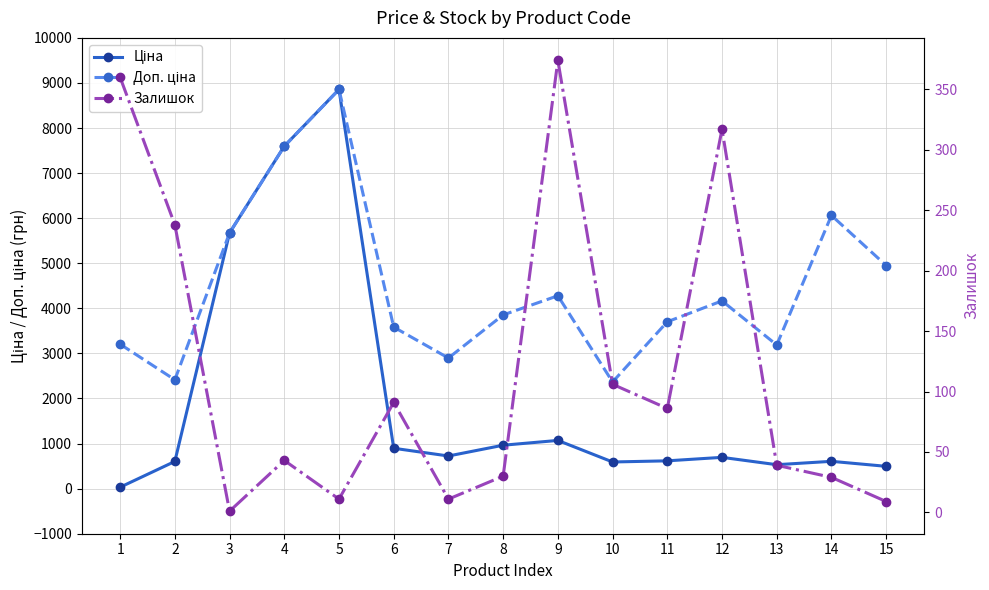

Reading left to right, extract all data points from this chart.

Ціна: 32.0	603.7	5673.8	7596.5	8856.7	895.9	724.5	963.5	1069.8	591.6	617.0	694.3	531.3	606.1	495.0
Доп. ціна: 3205.0	2414.8	5673.8	7596.5	8856.7	3583.6	2897.8	3854.0	4279.1	2366.5	3701.9	4165.6	3187.6	6061.2	4950.4
Залишок: 360.0	238.0	1.0	43.0	11.0	91.0	11.0	30.0	374.0	106.0	86.0	317.0	39.0	29.0	9.0